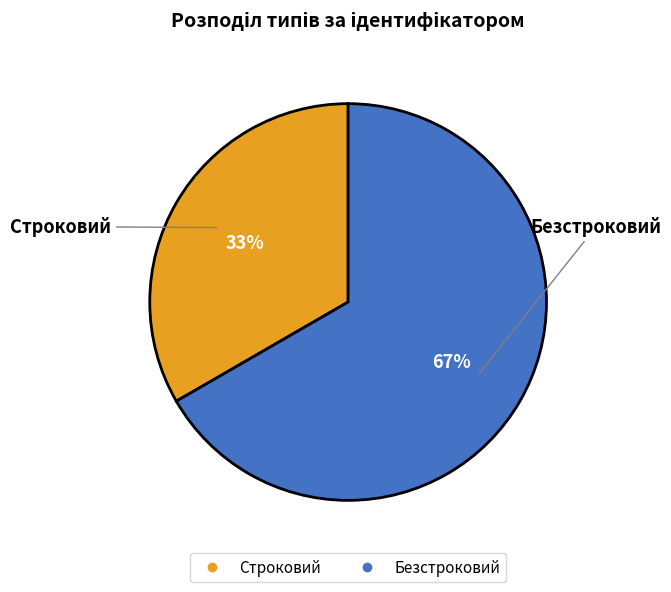

What percentage is the Строковий slice, to the nearest percent?

33%